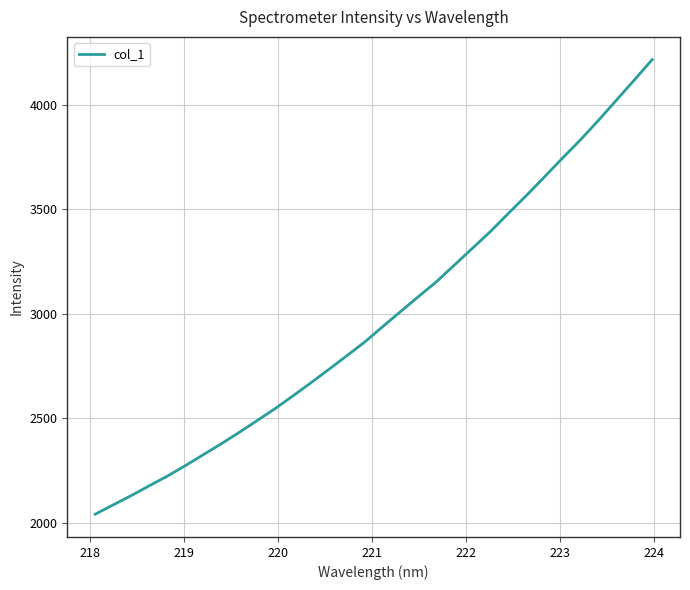

What is the difference between the maximum and minimum values?

2174.6